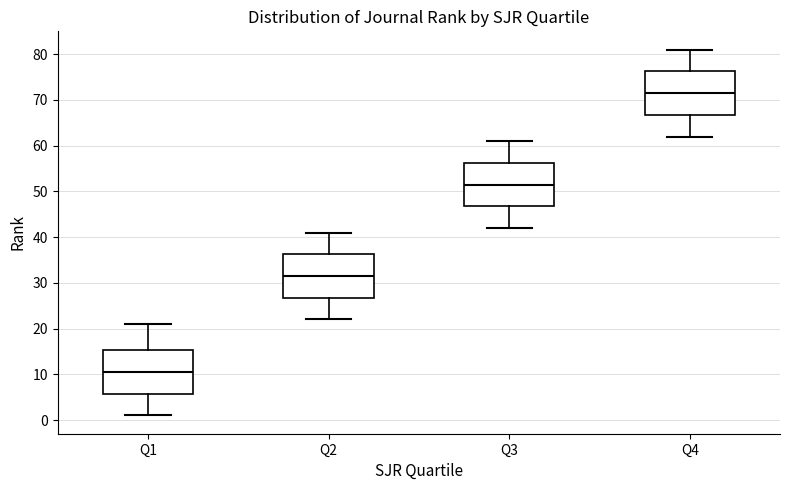

Reading left to right, transcribe this box plot: for each box, give where its median line is, the range the box spans, and where its two whiskers end, as read against the y-axis. The values are not printed on the chart, so give them approximately, as read against the axis.

Q1: median 11, box 6 to 15, whiskers 1 to 21
Q2: median 32, box 27 to 36, whiskers 22 to 41
Q3: median 52, box 47 to 56, whiskers 42 to 61
Q4: median 72, box 67 to 76, whiskers 62 to 81